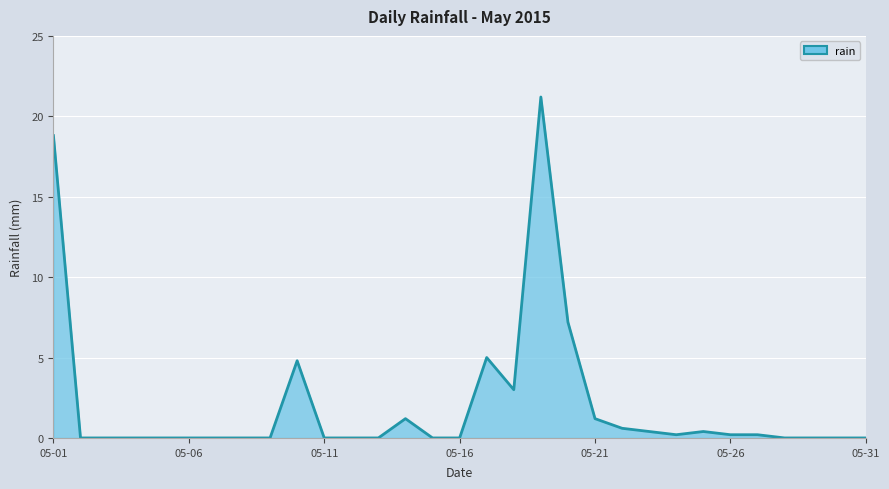

What is the maximum value shown in the chart?

21.2